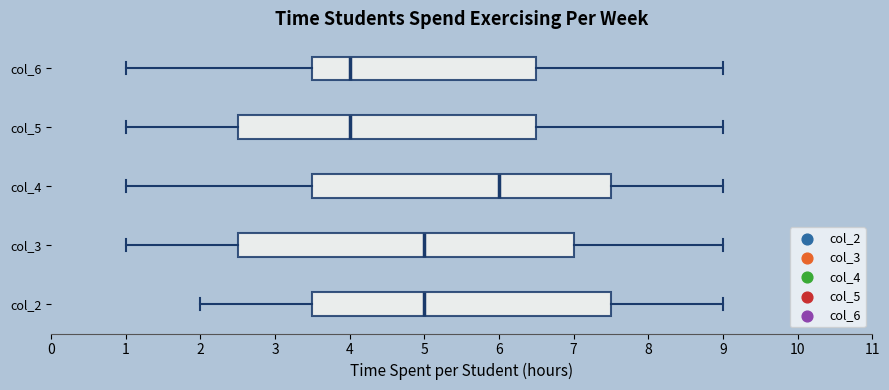

Which box is the widest, from its left edge to its right edge?

col_3